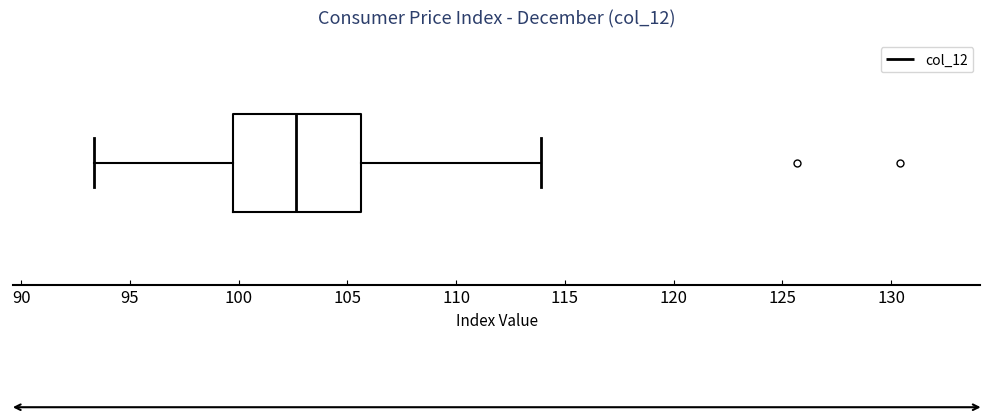

Where does the left whisker of the box end on the x-axis? The values are not printed on the chart, so give them approximately, as read against the axis.

93.5